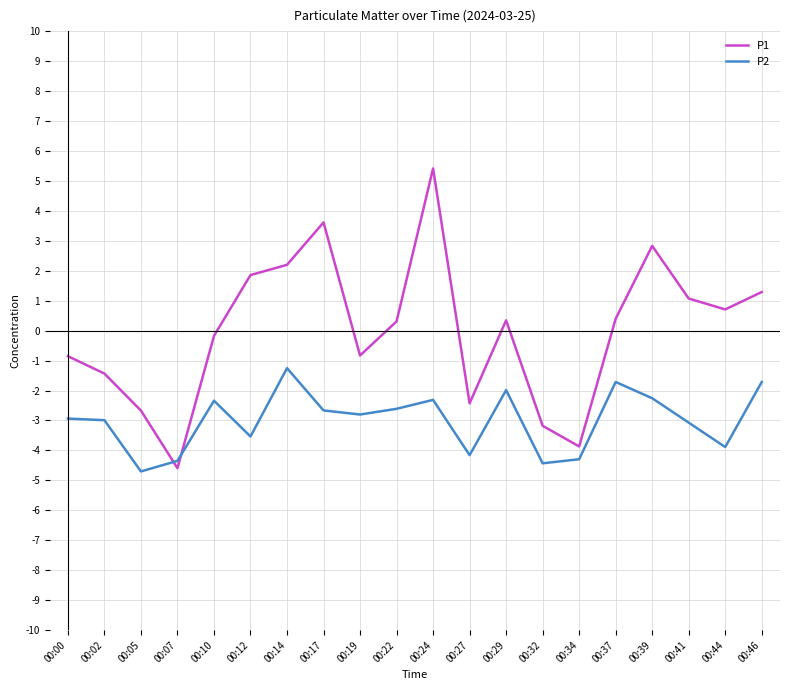

Rank the series by their maximum value, from highest to lowest.

P1, P2